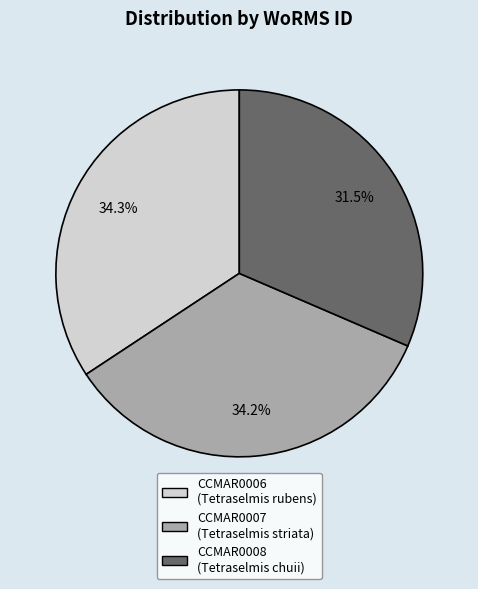

Which category has the smallest portion of the pie?

CCMAR0008